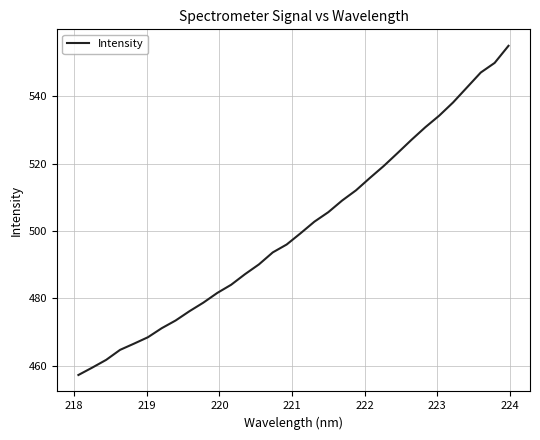

What is the smallest value displayed?

457.2